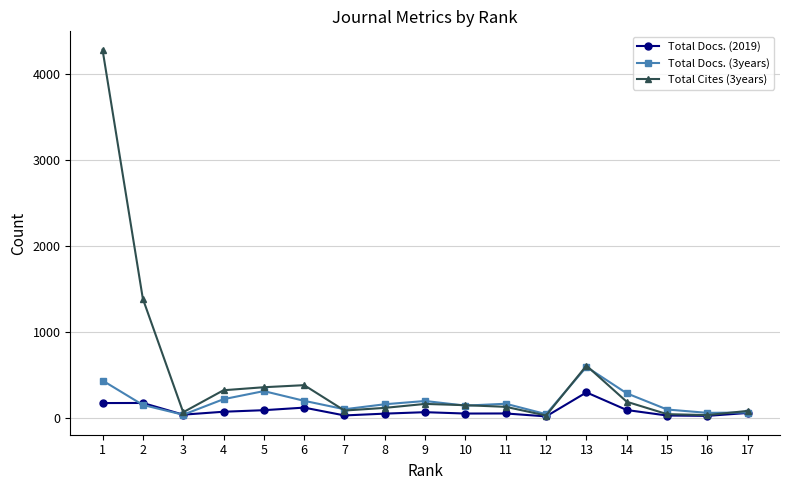

What is the total value across all series at 4?

606